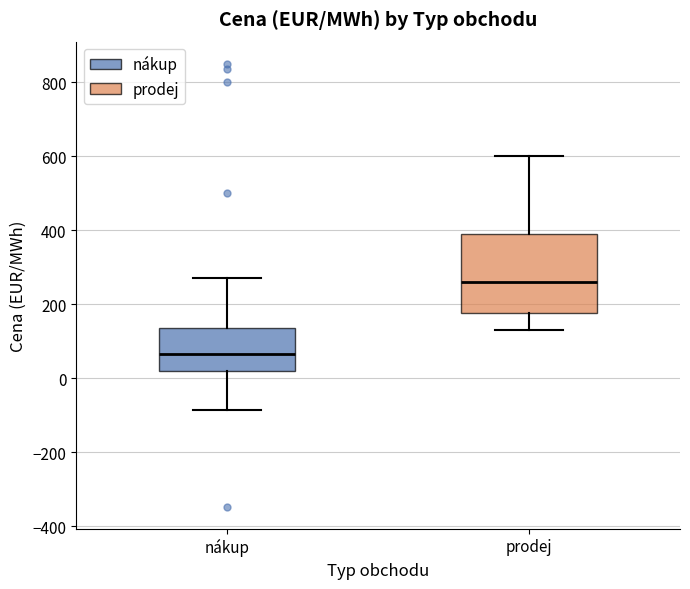

Where does the median line of the box for nákup sit on the y-axis? The values are not printed on the chart, so give them approximately, as read against the axis.

60